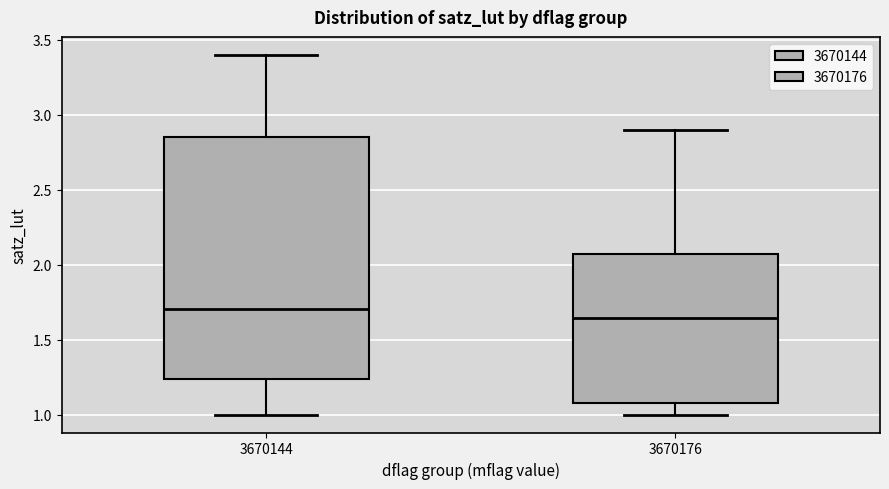

Reading left to right, transcribe this box plot: for each box, give where its median line is, the range the box spans, and where its two whiskers end, as read against the y-axis. The values are not printed on the chart, so give them approximately, as read against the axis.

3670144: median 1.70, box 1.25 to 2.85, whiskers 1.00 to 3.40
3670176: median 1.65, box 1.05 to 2.05, whiskers 1.00 to 2.90